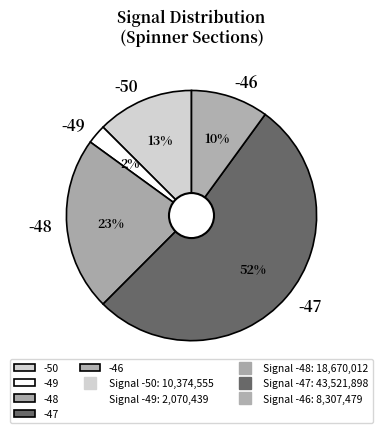

True or false: -48 accounts for 35% of the total.

False